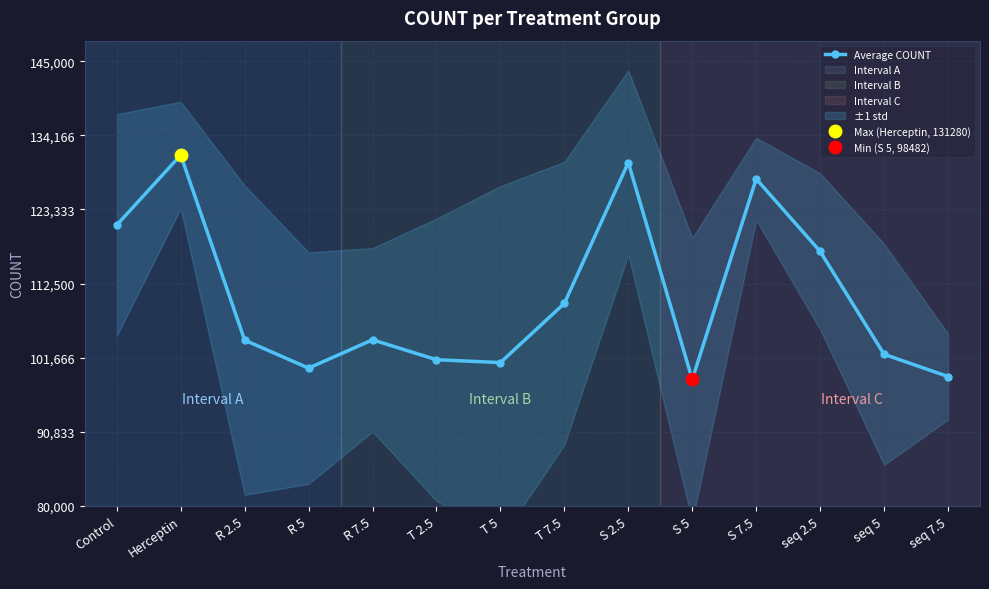

Does the chart have visible grid lines?

Yes